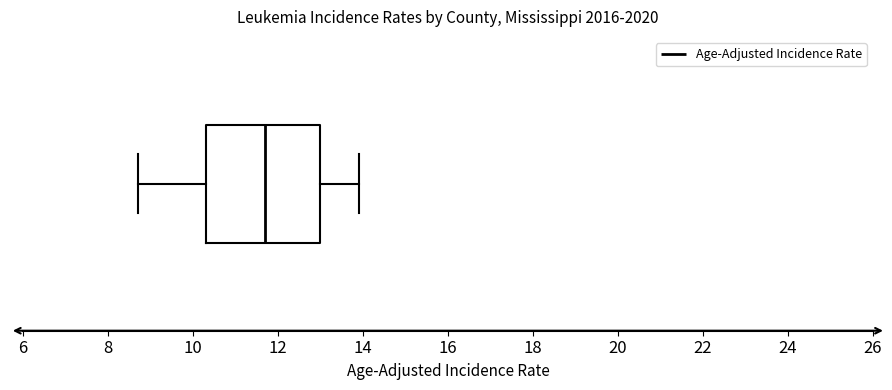

Where does the right whisker of the box end on the x-axis? The values are not printed on the chart, so give them approximately, as read against the axis.

14.0